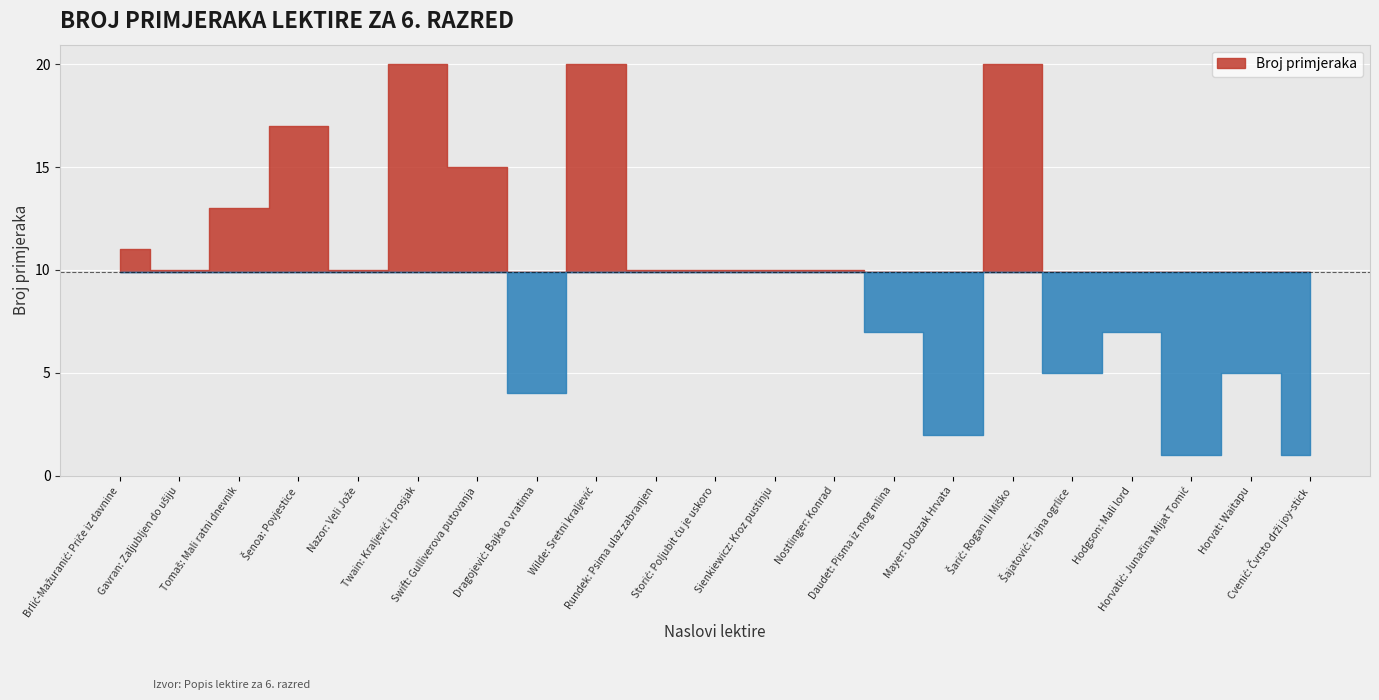

What is the greatest value displayed?

20